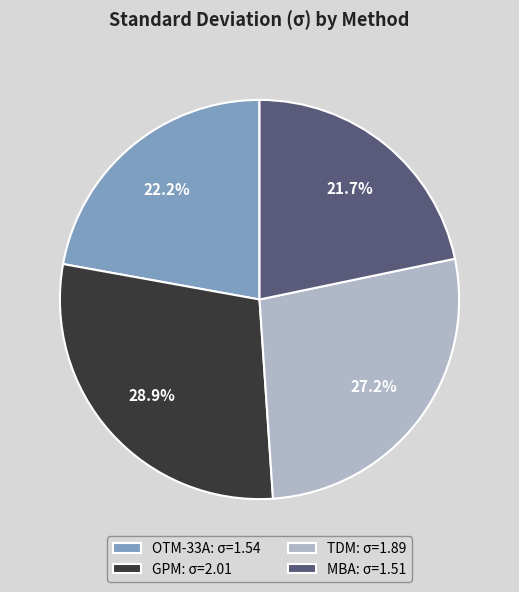

True or false: MBA accounts for 22% of the total.

True